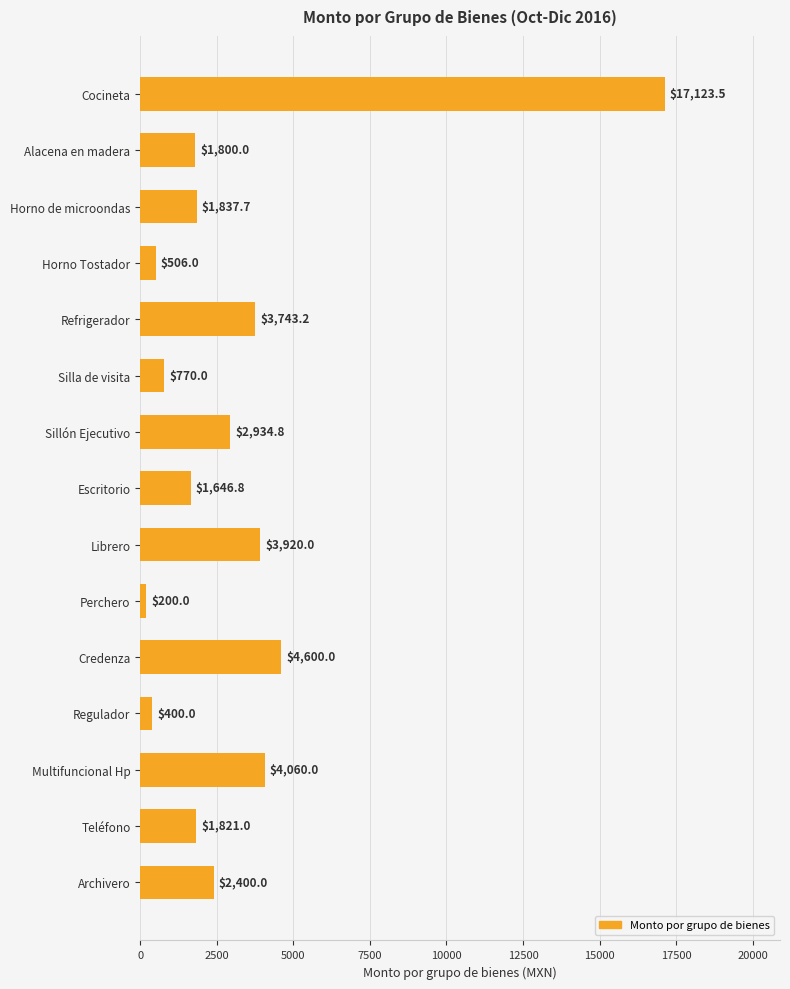

At which category does the chart reach its peak across all series?

Cocineta